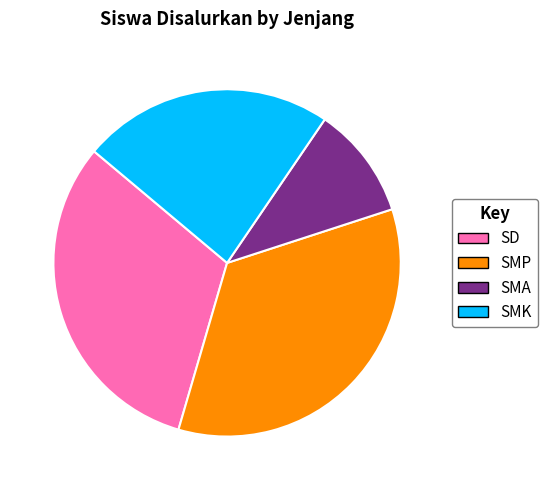

Does any single category account for the majority?

No